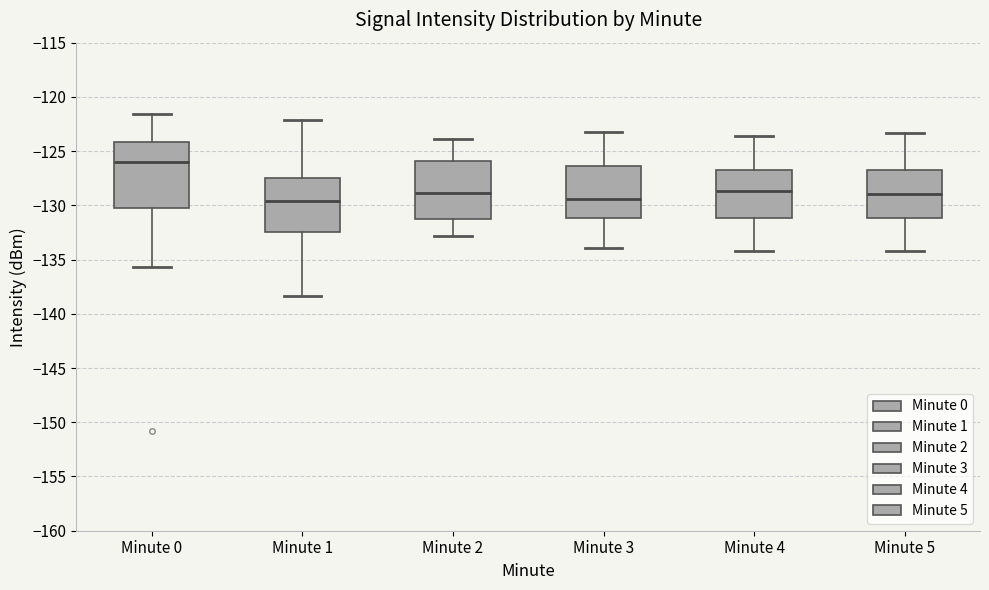

Reading left to right, read every box against the y-axis: the position of its median line, the range the box covers, and the ends of its whiskers. The values are not printed on the chart, so give them approximately, as read against the axis.

Minute 0: median -126.0, box -130.0 to -124.0, whiskers -135.5 to -121.5
Minute 1: median -129.5, box -132.5 to -127.5, whiskers -138.5 to -122.0
Minute 2: median -129.0, box -131.0 to -126.0, whiskers -133.0 to -124.0
Minute 3: median -129.5, box -131.0 to -126.5, whiskers -134.0 to -123.0
Minute 4: median -128.5, box -131.0 to -127.0, whiskers -134.0 to -123.5
Minute 5: median -129.0, box -131.0 to -127.0, whiskers -134.0 to -123.5